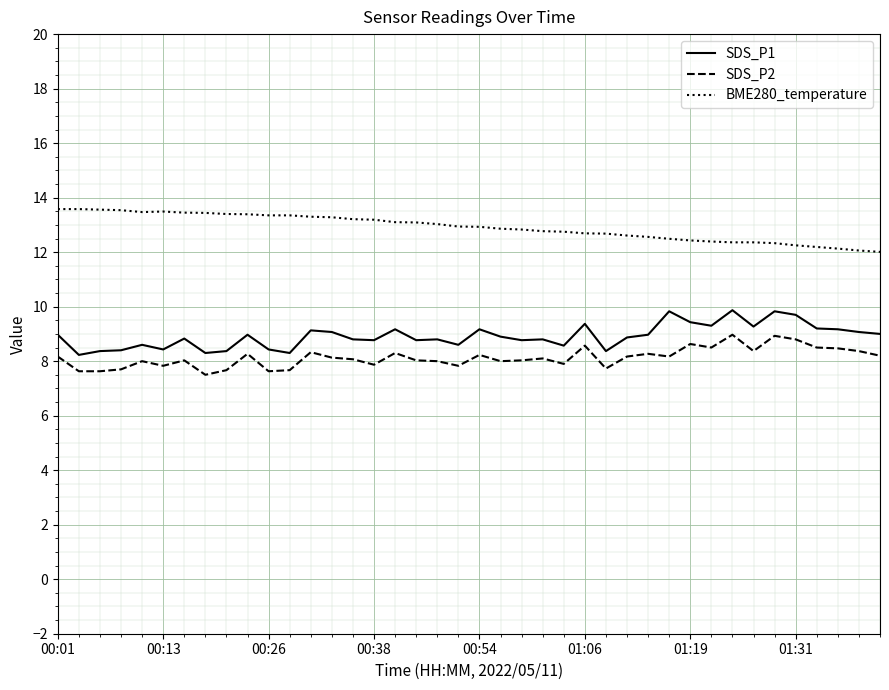

What are all the series names shown in the legend?

SDS_P1, SDS_P2, BME280_temperature